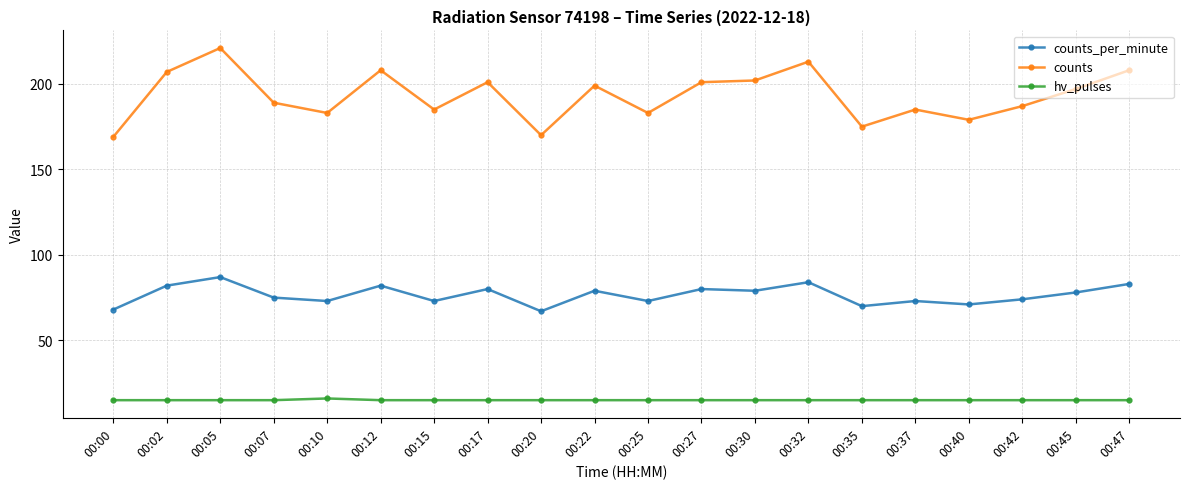

Where does the counts series first go above 197?

00:02